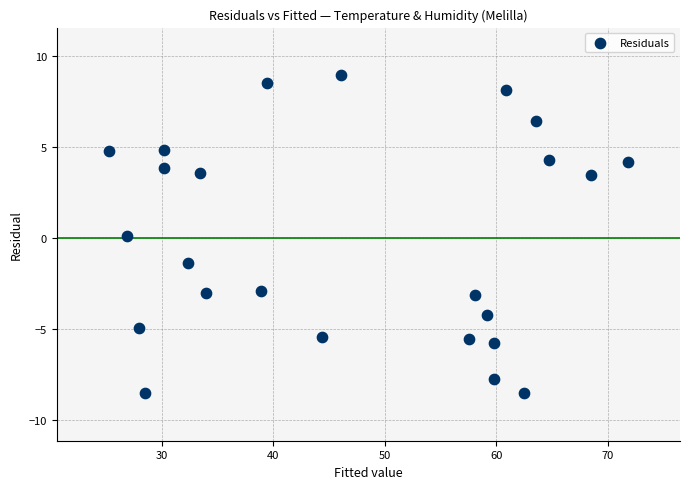

What is the range of Y values (max minus min)?

17.5